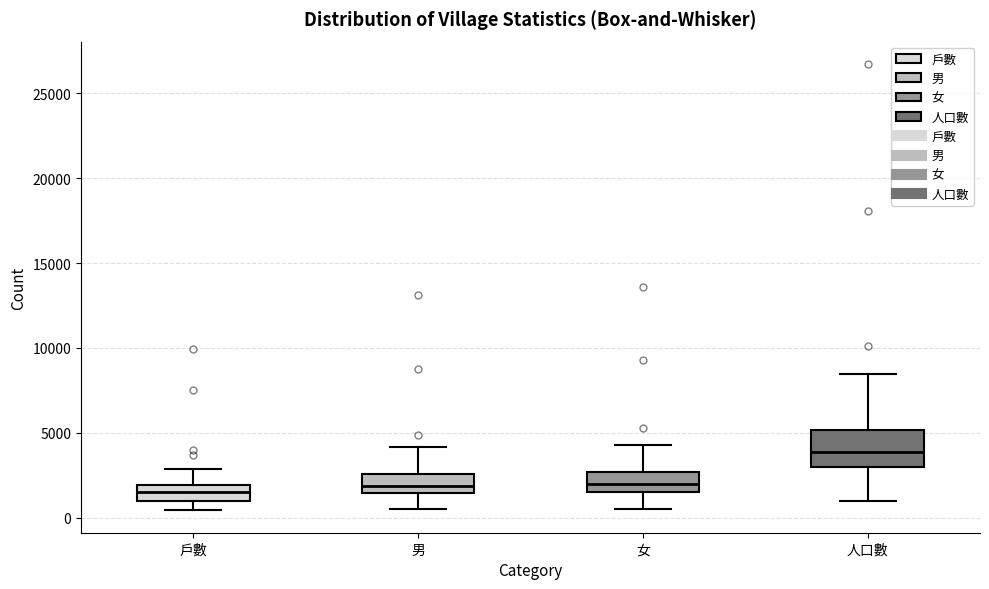

Reading left to right, read every box against the y-axis: the position of its median line, the range the box covers, and the ends of its whiskers. The values are not printed on the chart, so give them approximately, as read against the axis.

戶數: median 1500, box 1000 to 2000, whiskers 500 to 3000
男: median 2000, box 1500 to 2500, whiskers 500 to 4000
女: median 2000, box 1500 to 2500, whiskers 500 to 4500
人口數: median 4000, box 3000 to 5000, whiskers 1000 to 8500